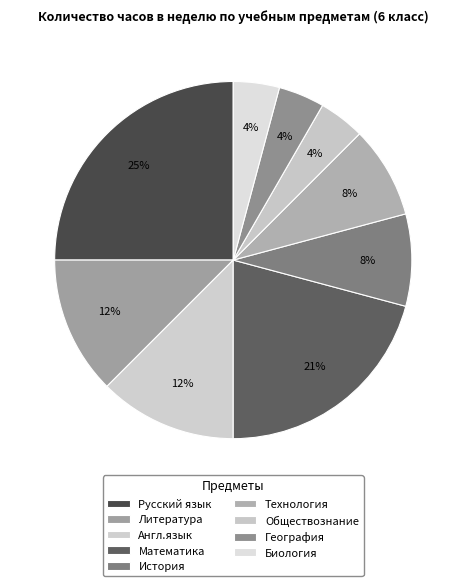

Which slice is the smallest?

Обществознание